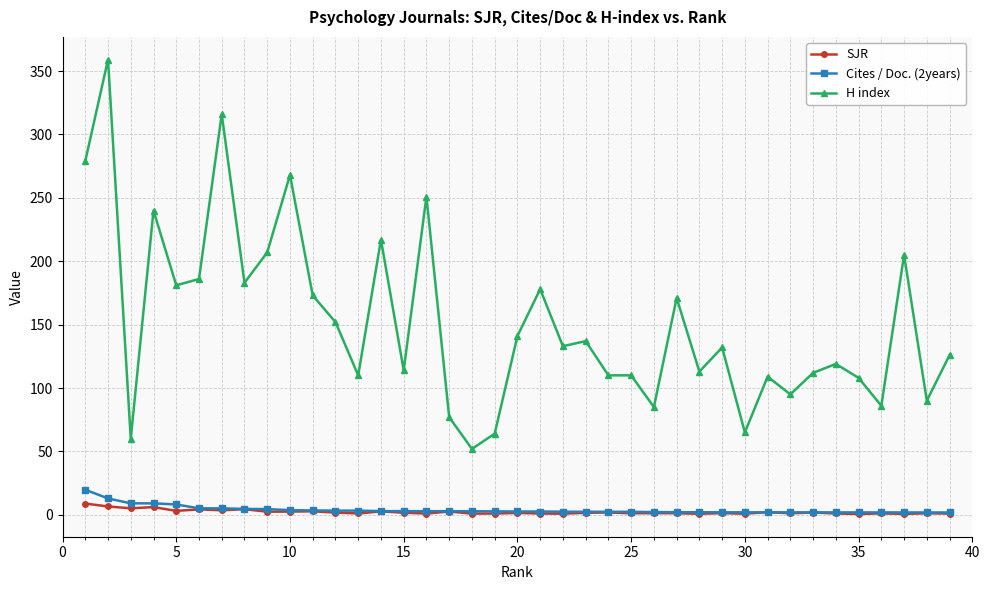

Which series has the largest total across all categories?

H index